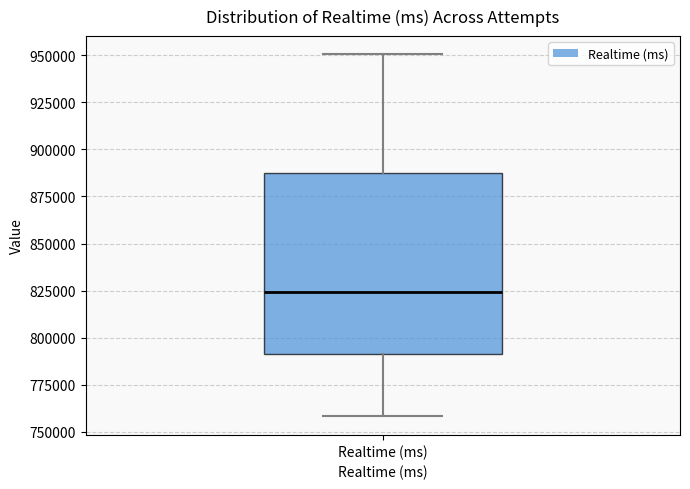

Read this box plot against the y-axis: the position of the median line, the range covered by the box, and the ends of both whiskers. The values are not printed on the chart, so give them approximately, as read against the axis.

median 825000, box 790000 to 885000, whiskers 760000 to 950000